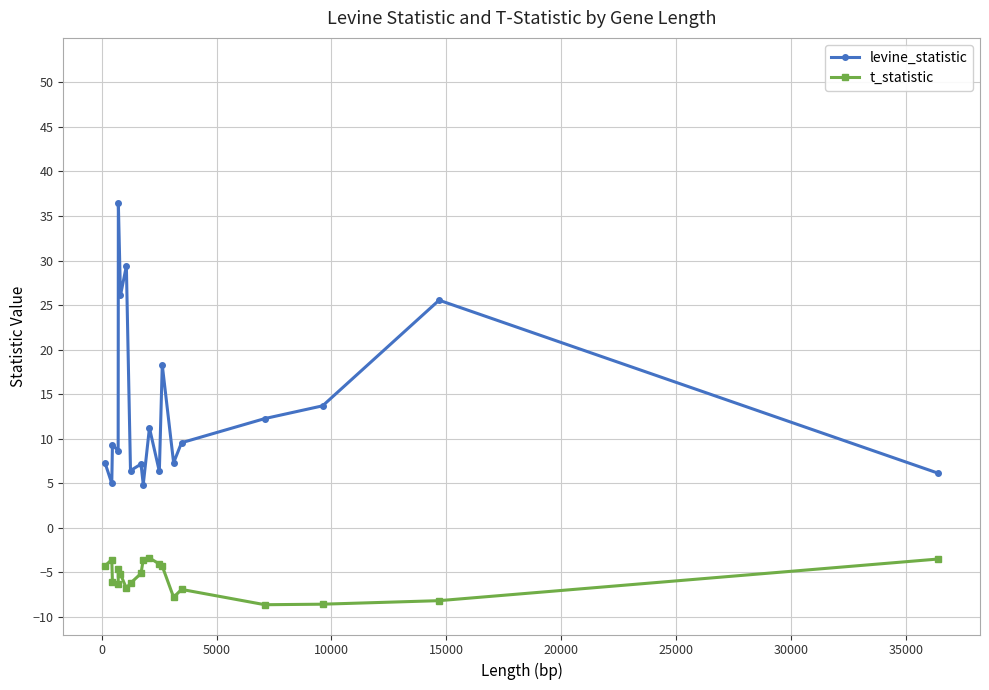

What is the value of the t_statistic point at the 16th from the left?

-8.7